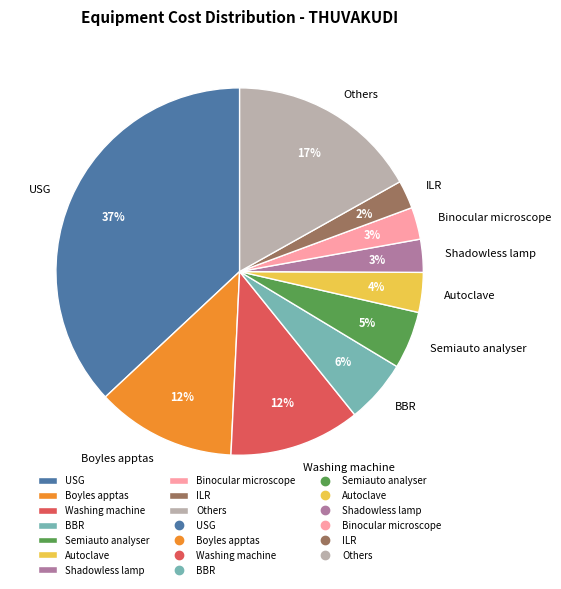

Which slice is the largest?

USG